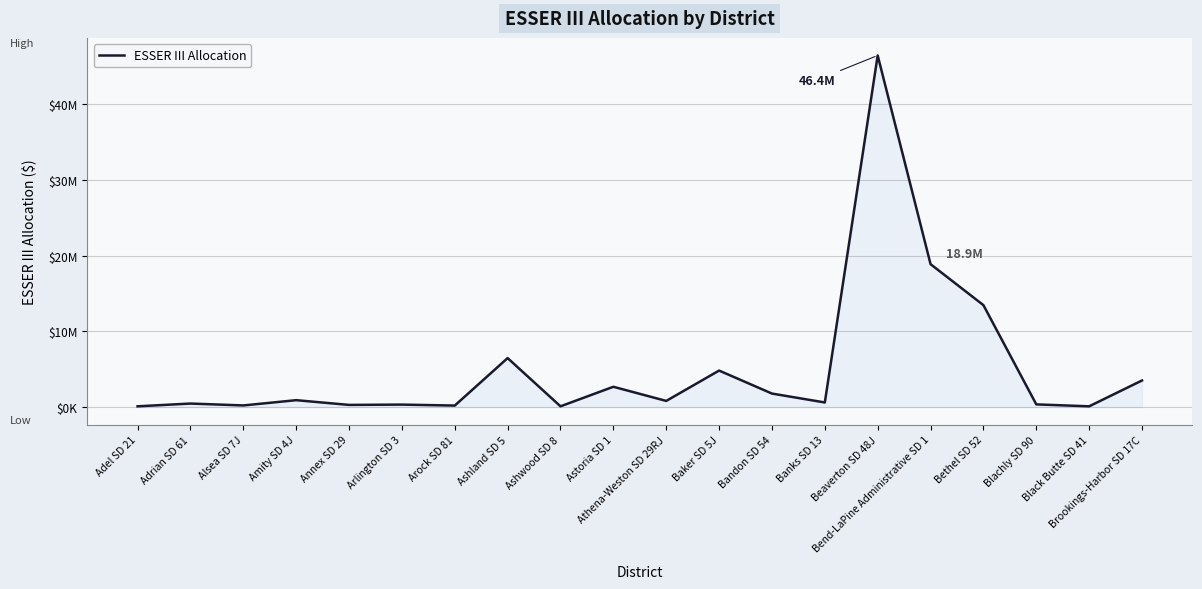

What is the greatest value displayed?

46425044.0